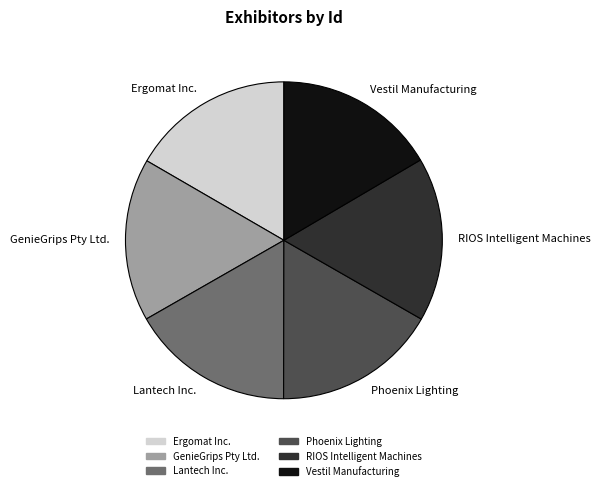

Approximately how many times larger is the value at Lantech Inc. compared to Ergomat Inc.?

1.0